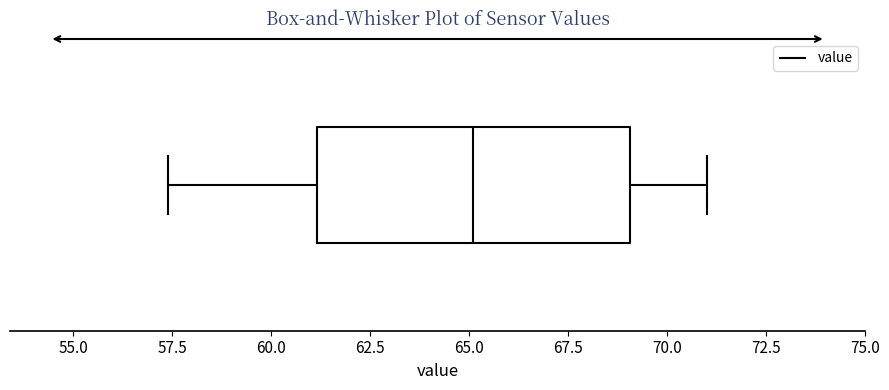

Transcribe this box plot: give where the median line is, the range the box spans, and where the two whiskers end, as read against the x-axis. The values are not printed on the chart, so give them approximately, as read against the axis.

median 65.0, box 61.0 to 69.0, whiskers 57.5 to 71.0